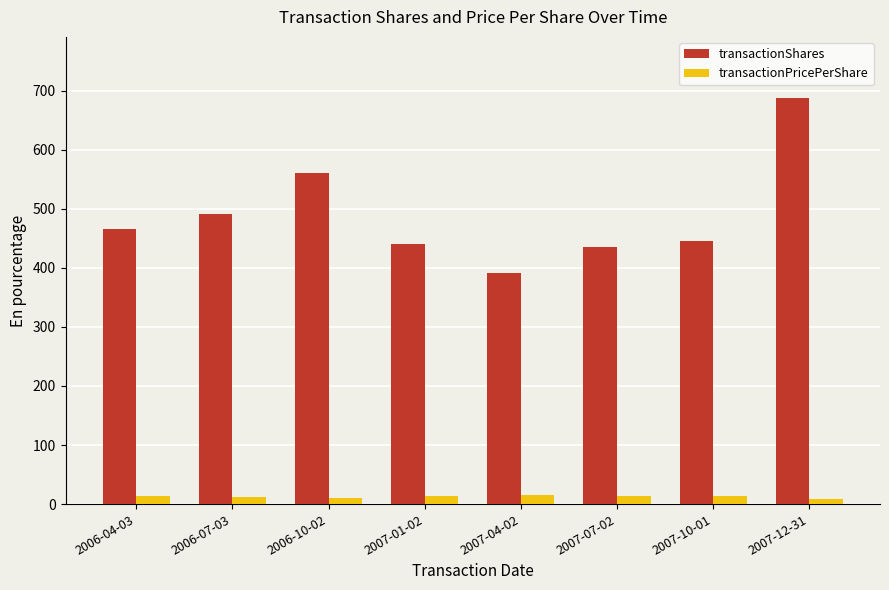

The transactionShares series shows 492.0 at 2006-07-03. True or false?

True